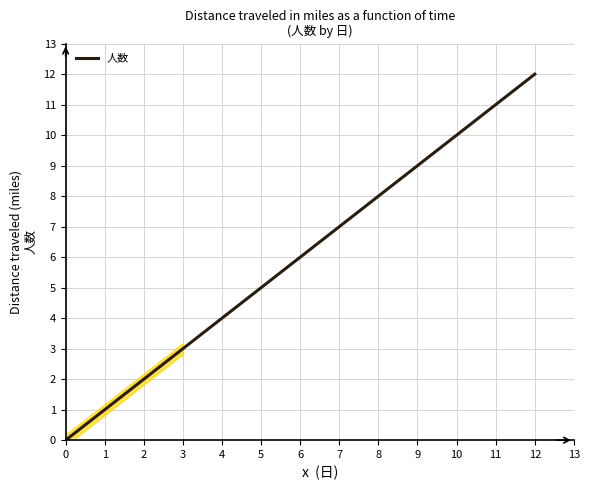

What is the maximum value shown in the chart?

12